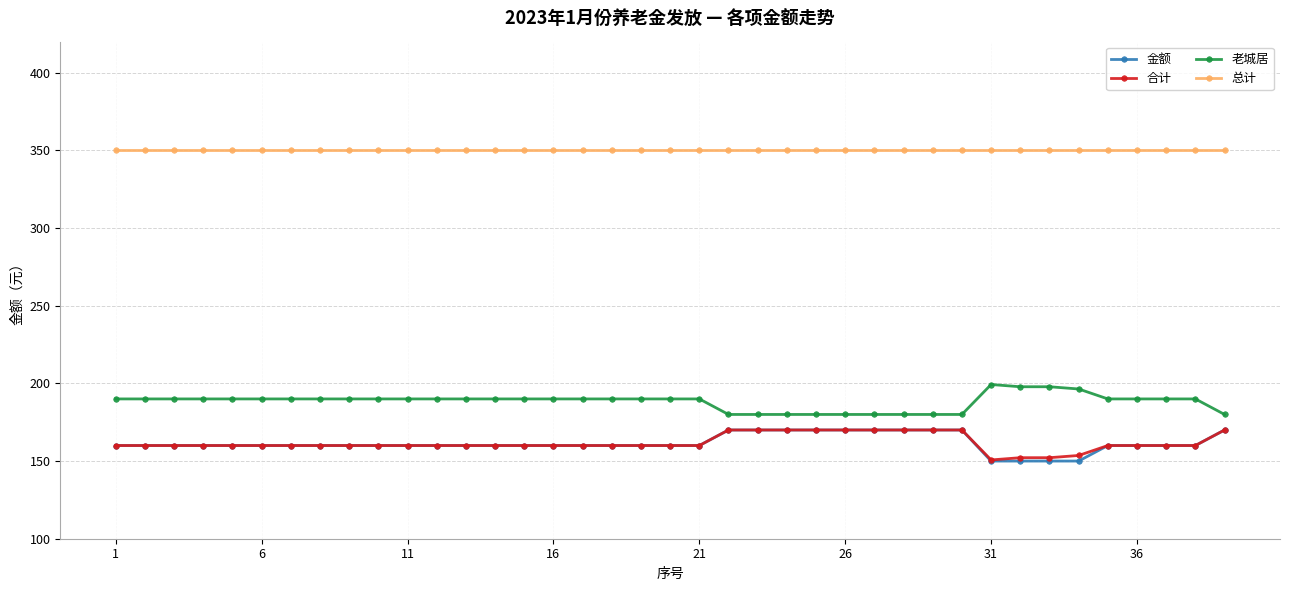

At how many categories does at least one series exceed 214?

39